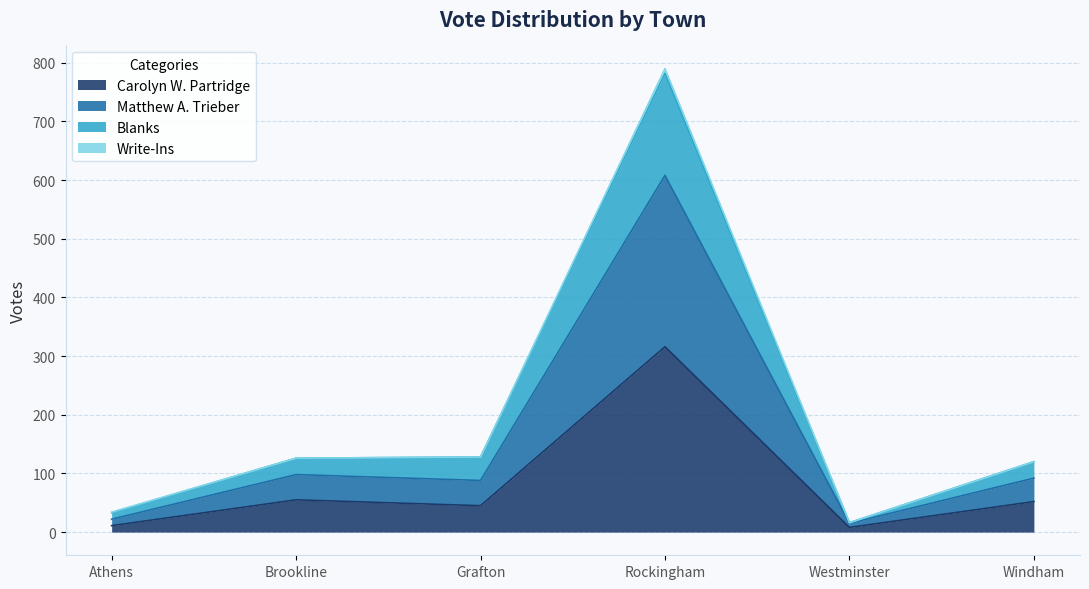

Which series changed the most between Brookline and Grafton?

Carolyn W. Partridge